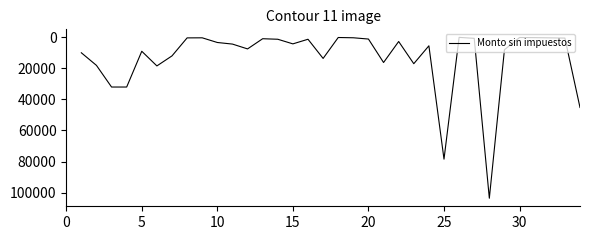

Does the chart have visible grid lines?

No